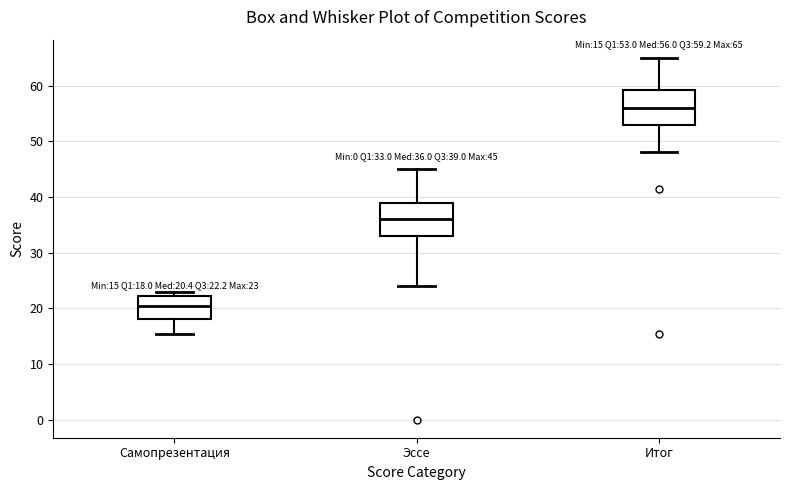

Which box's median line is the lowest?

Самопрезентация